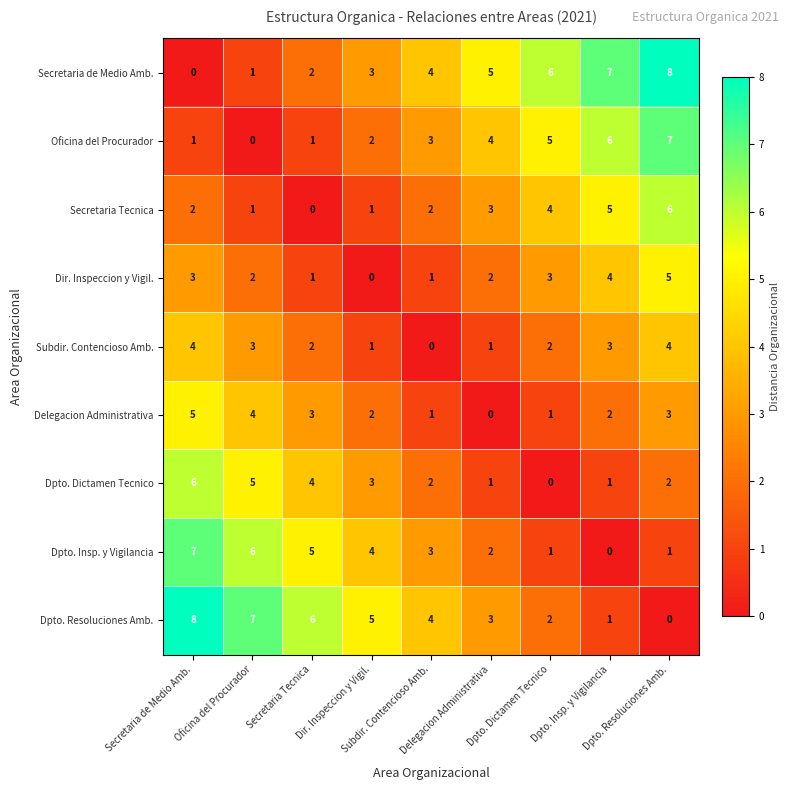

At how many categories does at least one series exceed 2?

9